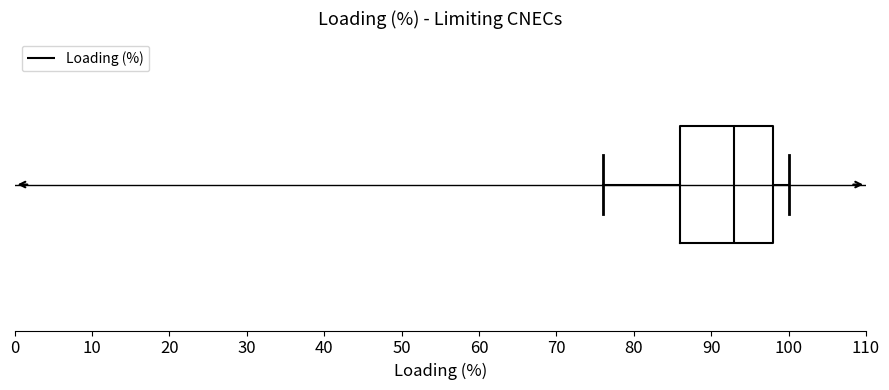

Transcribe this box plot: give where the median line is, the range the box spans, and where the two whiskers end, as read against the x-axis. The values are not printed on the chart, so give them approximately, as read against the axis.

median 93, box 86 to 98, whiskers 76 to 100